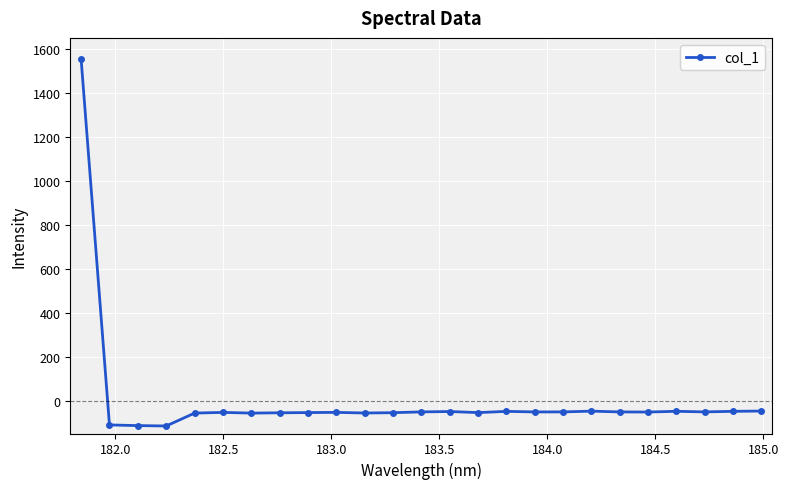

What is the value of the 4th point from the left?

-115.8